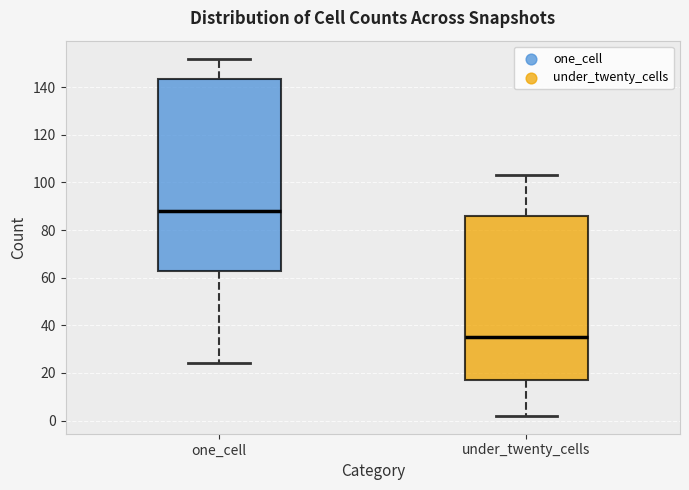

Reading left to right, transcribe this box plot: for each box, give where its median line is, the range the box spans, and where its two whiskers end, as read against the y-axis. The values are not printed on the chart, so give them approximately, as read against the axis.

one_cell: median 88, box 64 to 144, whiskers 24 to 152
under_twenty_cells: median 36, box 18 to 86, whiskers 2 to 104